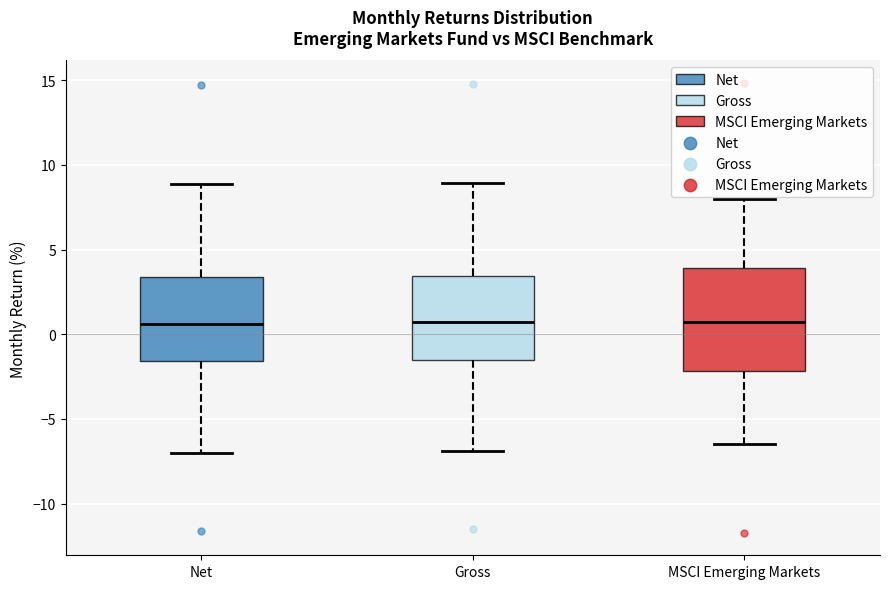

Where does the median line of the box for Gross sit on the y-axis? The values are not printed on the chart, so give them approximately, as read against the axis.

0.5